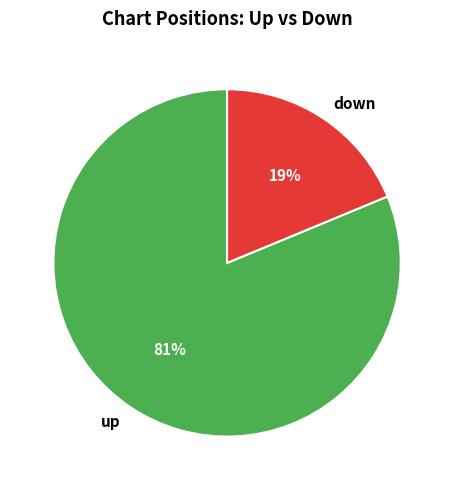

Do down and up together represent more than half of the pie?

Yes